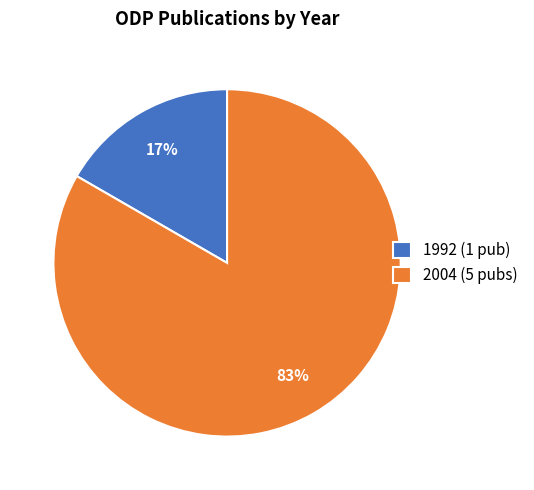

How many slices are in this pie chart?

2